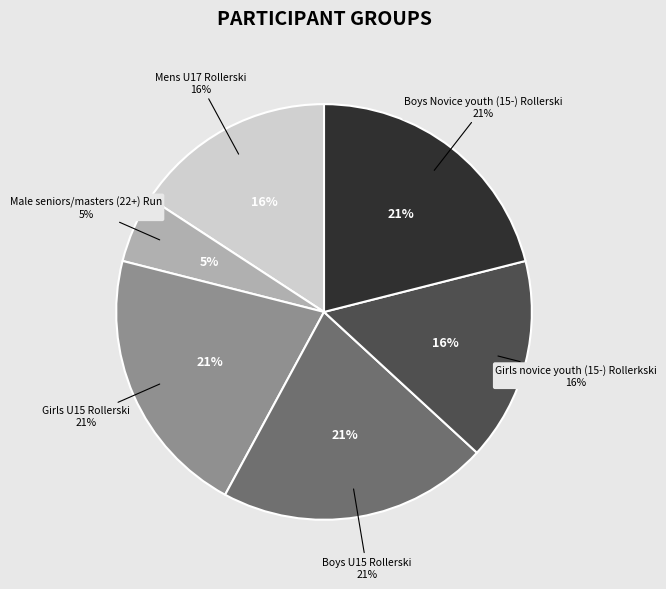

What is the smallest slice in the pie chart?

Male seniors/masters (22+) Run